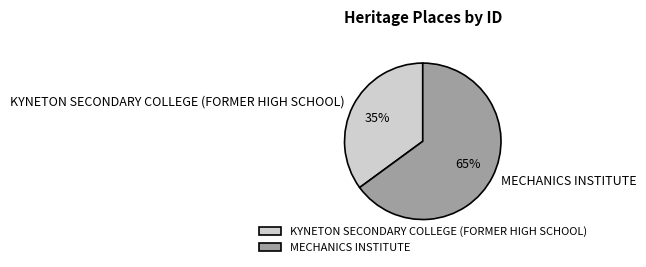

What is the ratio of the value at KYNETON SECONDARY COLLEGE (FORMER HIGH SCHOOL) to the value at MECHANICS INSTITUTE?

0.5